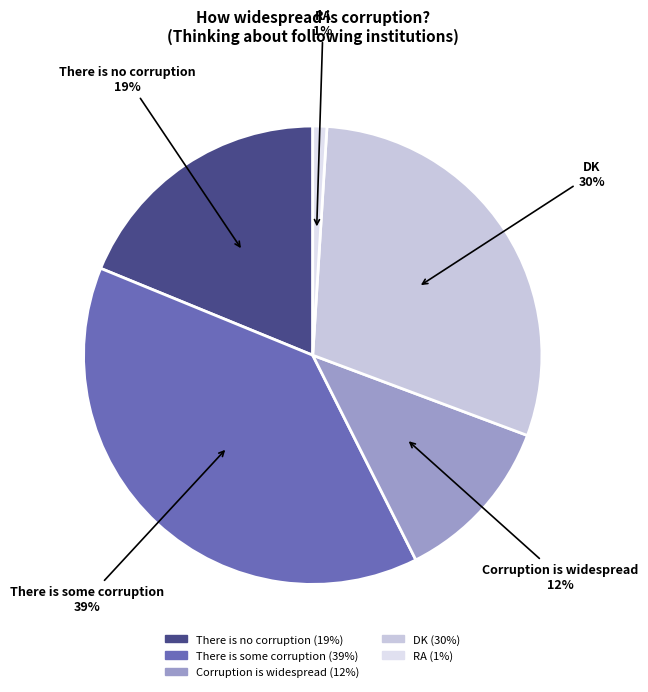

To the nearest percent, what is the combined percentage of Corruption is widespread and There is some corruption?

50%